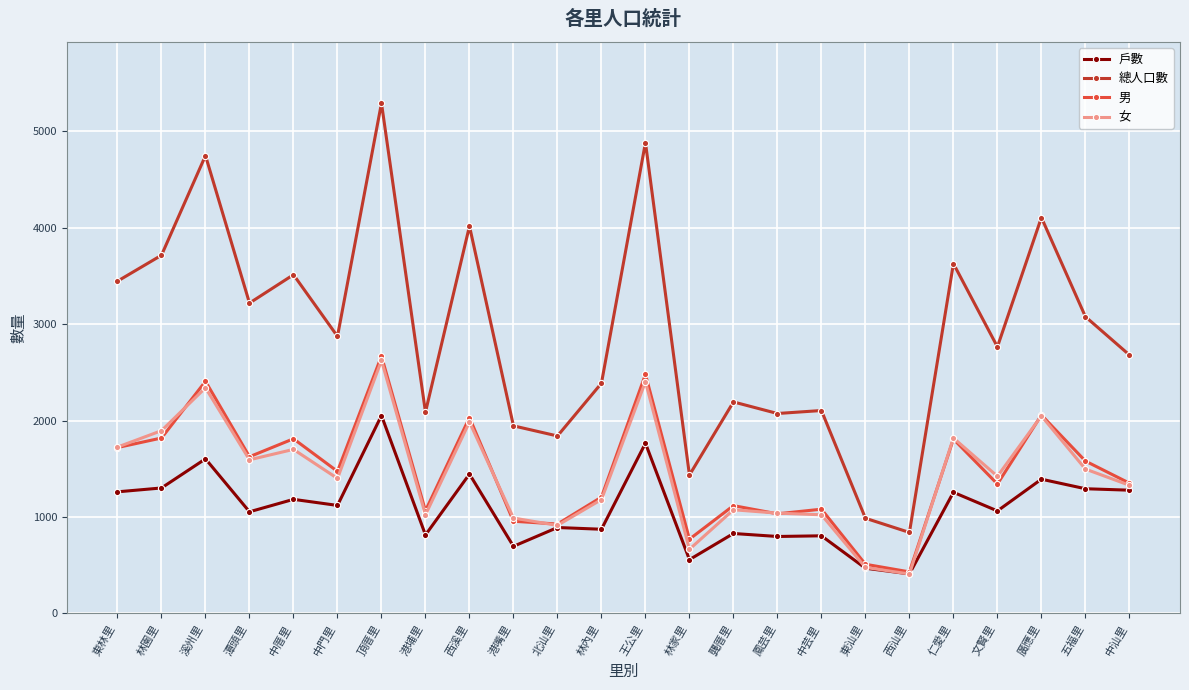

What is the lowest value of the 總人口數 series?

840